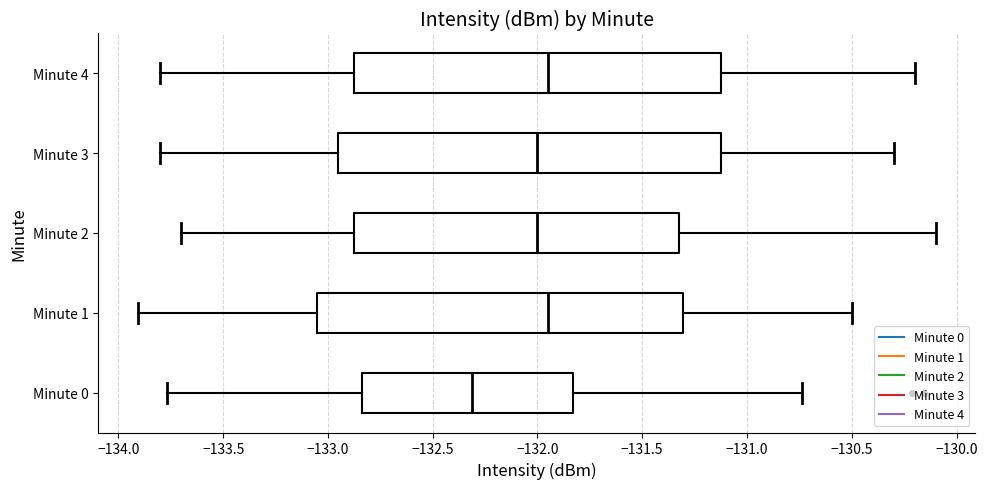

Where is the right edge of the box for Minute 3 on the x-axis? The values are not printed on the chart, so give them approximately, as read against the axis.

-131.10